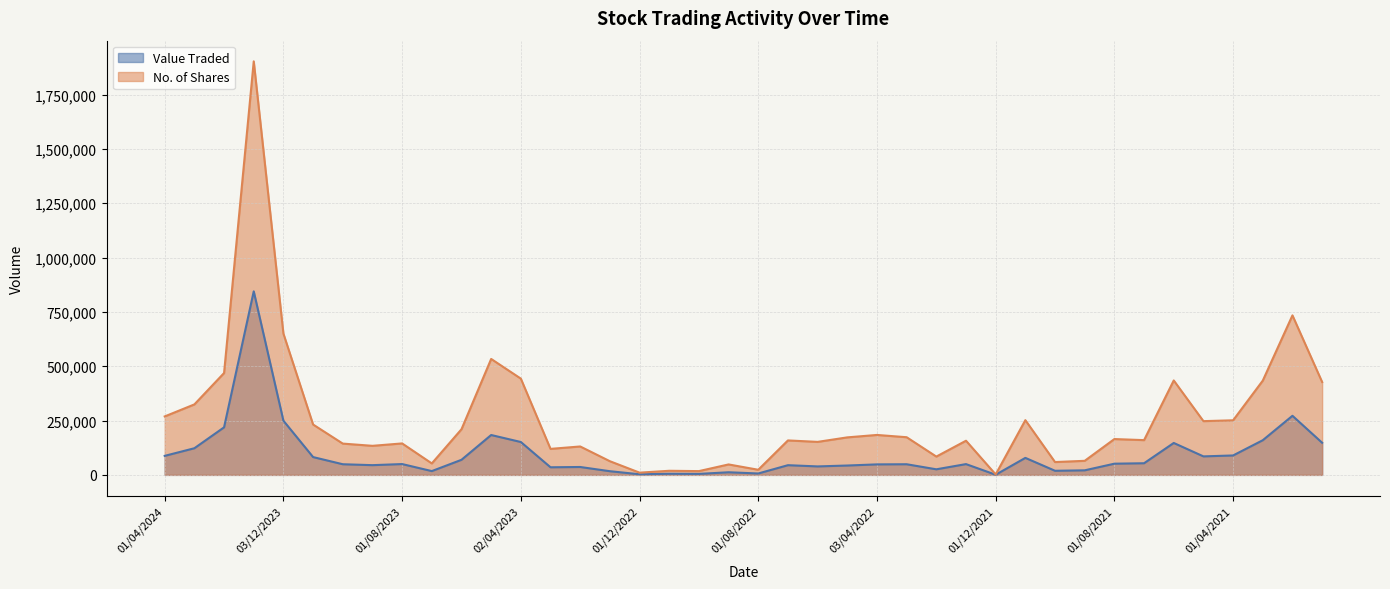

What are all the series names shown in the legend?

Value Traded, No. of Shares